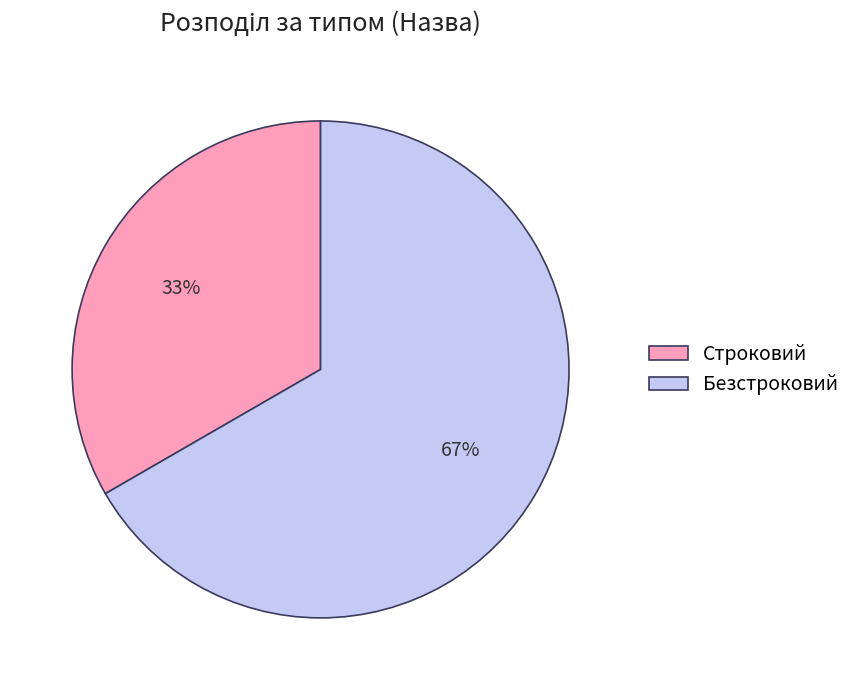

What is the ratio of the value at Строковий to the value at Безстроковий?

0.5